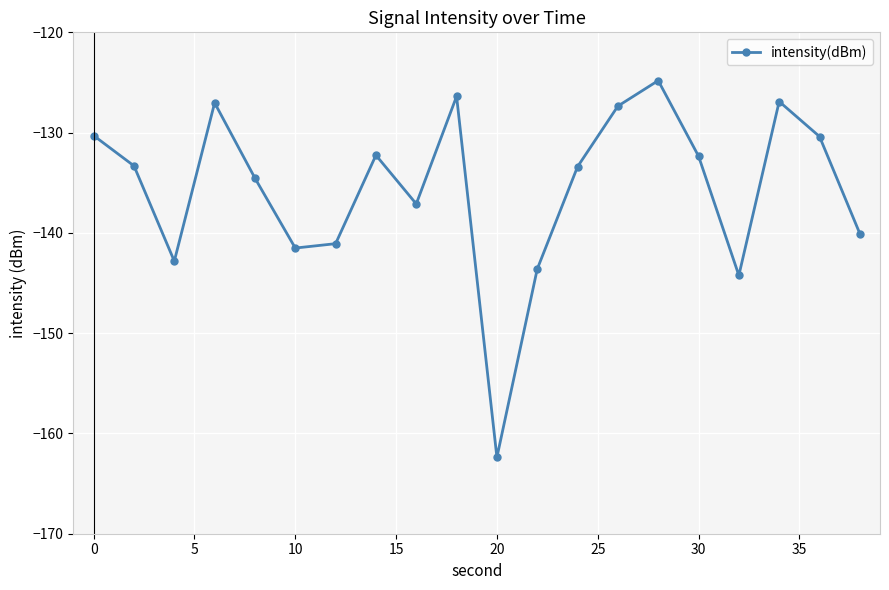

What is the maximum value shown in the chart?

-124.8